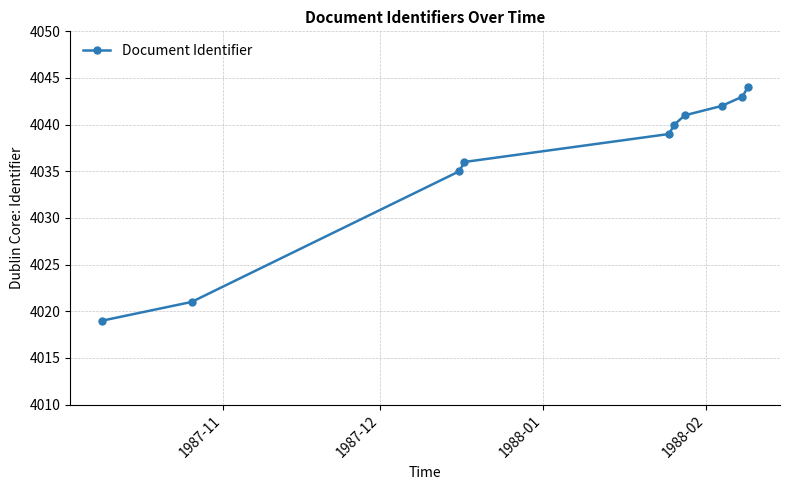

What is the difference between the second highest and second lowest values?

22